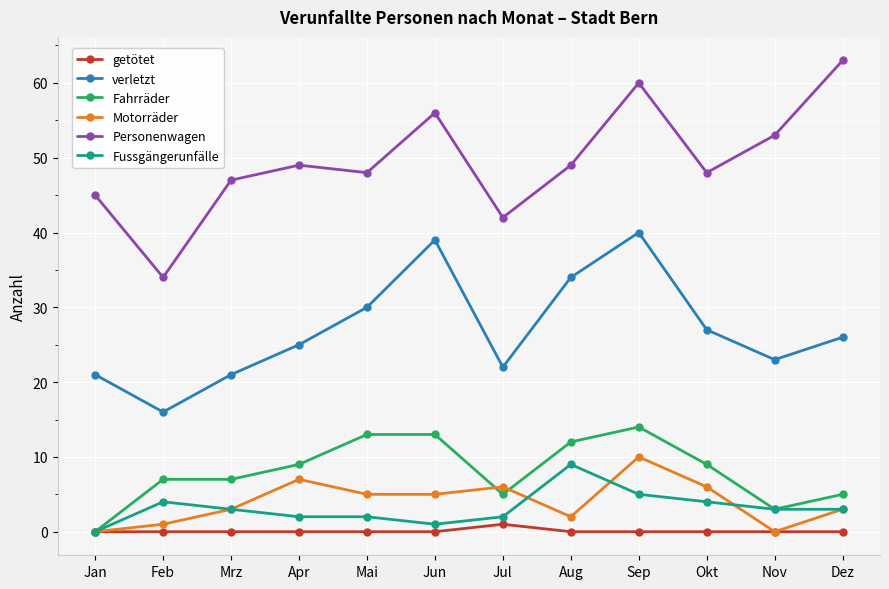

Which series has the largest total across all categories?

Personenwagen